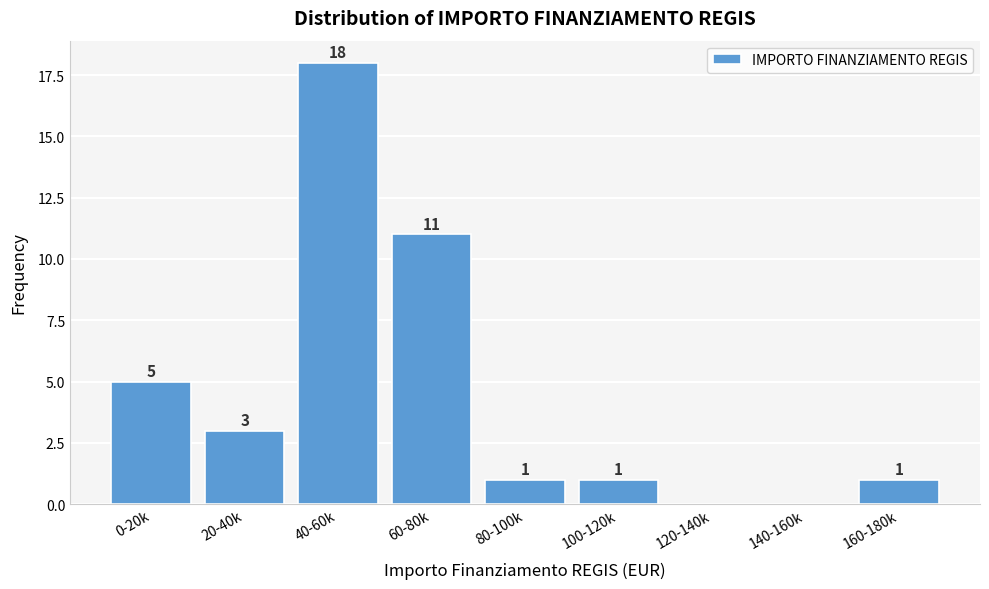

Reading left to right, what are all the values shown in this chart?

0-20k=5	20-40k=3	40-60k=18	60-80k=11	80-100k=1	100-120k=1	120-140k=0	140-160k=0	160-180k=1